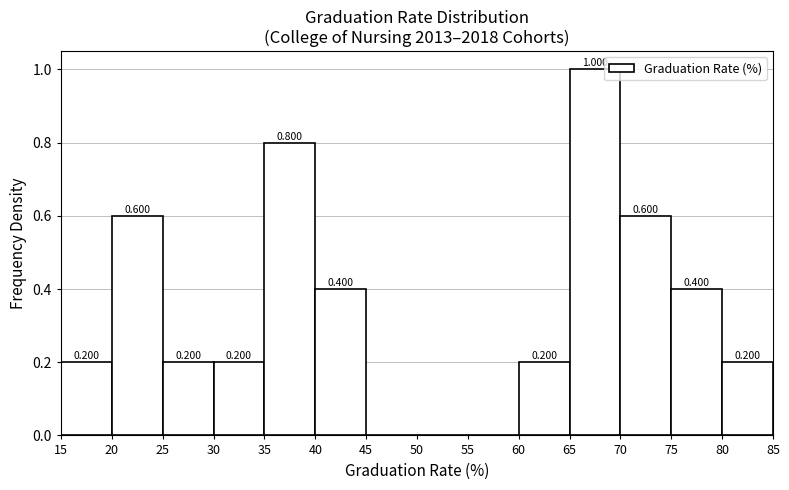

Which range on the x-axis has the tallest bar?

65 to 70